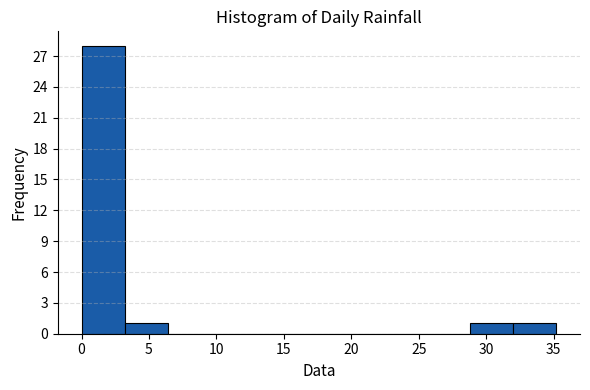

Over which range of the x-axis is the bar tallest?

0.0 to 3.2